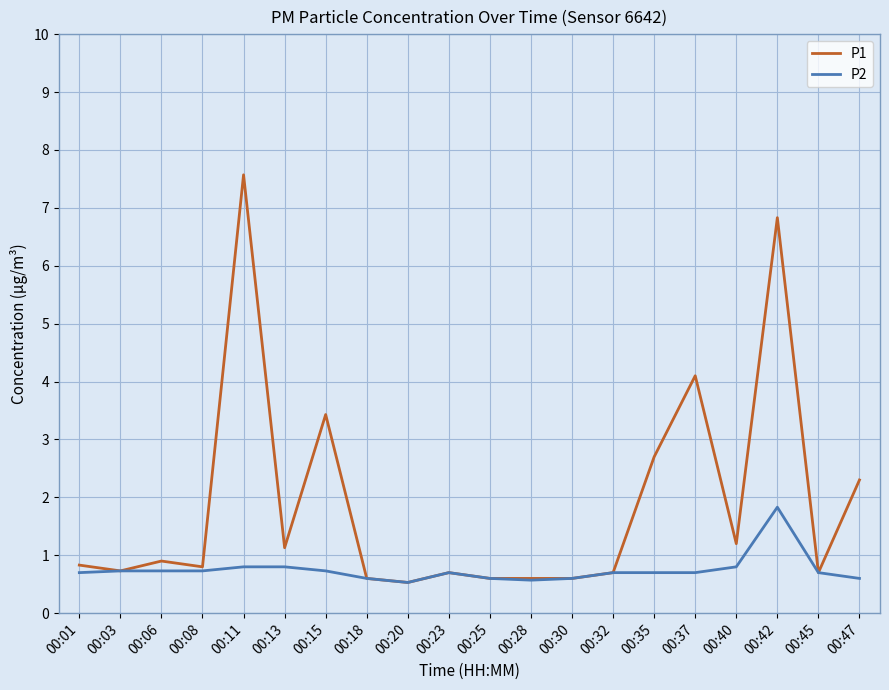

How many series are shown in this chart?

2